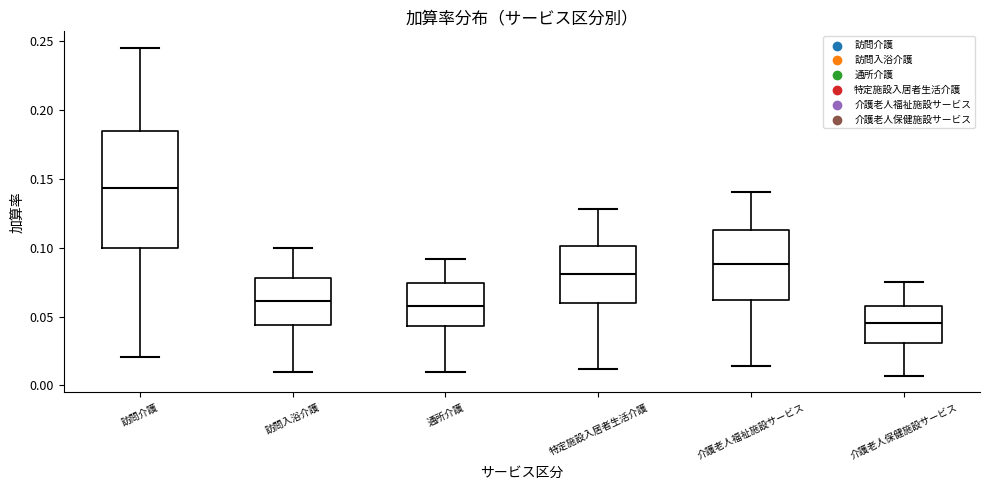

Comparing the boxes themselves (not the whiskers), which one is the tallest?

訪問介護